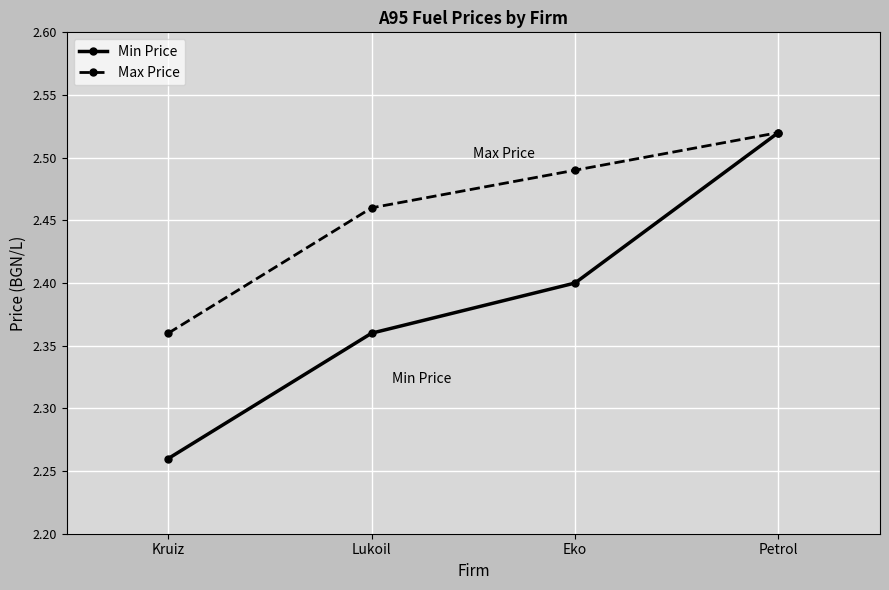

At how many categories does at least one series exceed 2?

4